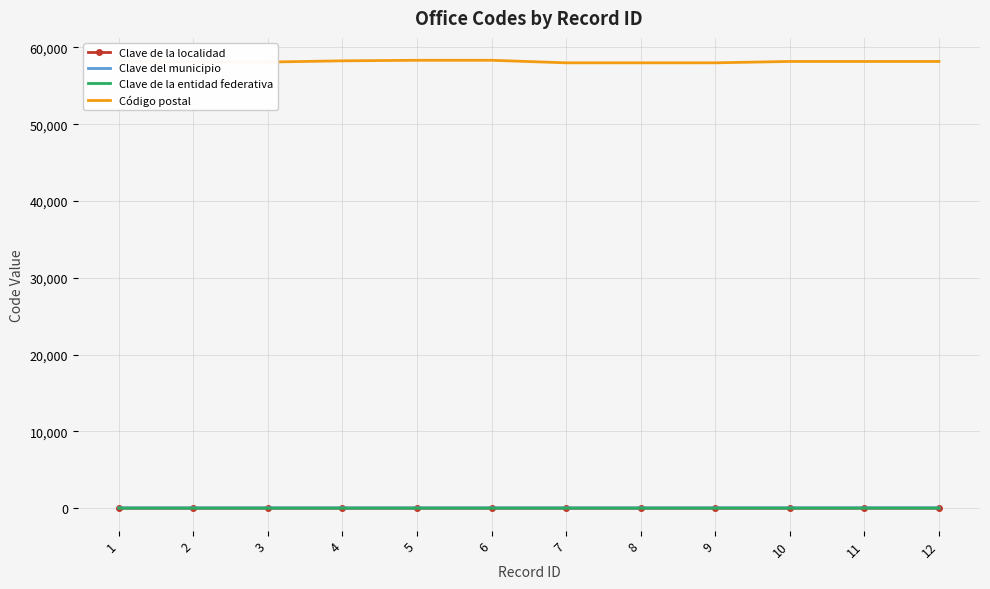

What are all the series names shown in the legend?

Clave de la localidad, Clave del municipio, Clave de la entidad federativa, Código postal